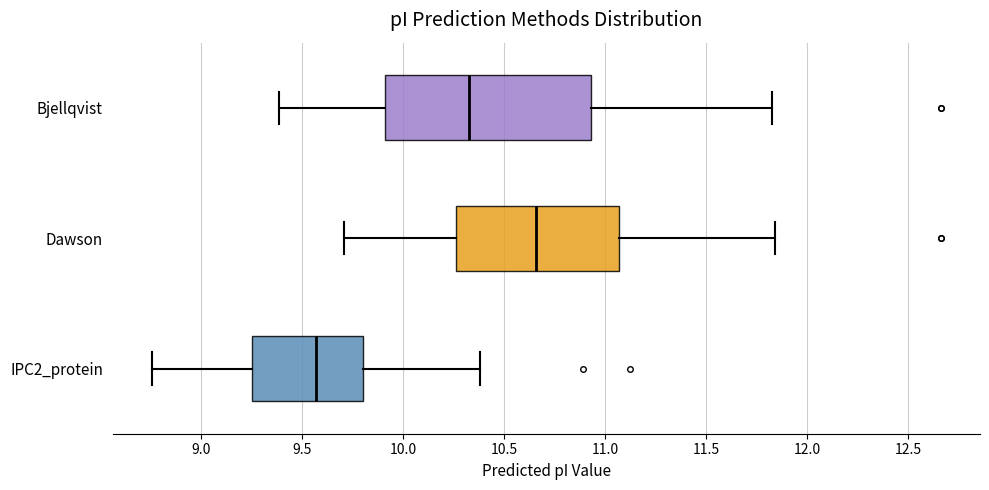

Reading bottom to top, transcribe this box plot: for each box, give where its median line is, the range the box spans, and where its two whiskers end, as read against the x-axis. The values are not printed on the chart, so give them approximately, as read against the axis.

IPC2_protein: median 9.55, box 9.25 to 9.80, whiskers 8.75 to 10.40
Dawson: median 10.65, box 10.25 to 11.05, whiskers 9.70 to 11.85
Bjellqvist: median 10.35, box 9.90 to 10.95, whiskers 9.40 to 11.85